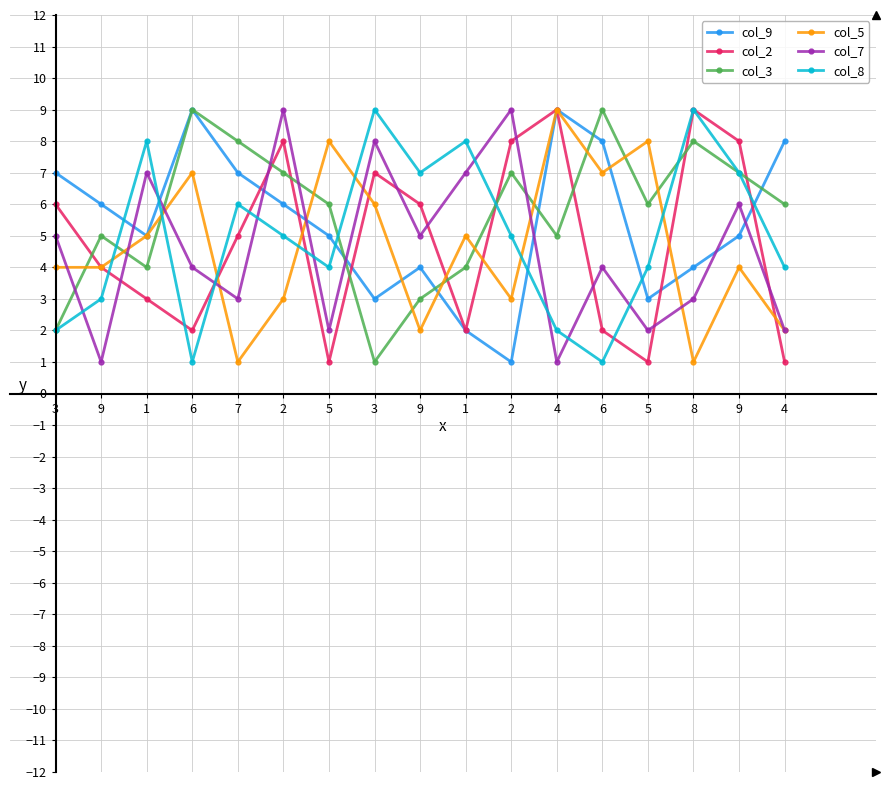

Reading left to right, extract all data points from this chart.

col_9: 3=7	9=6	1=5	6=9	7=7	2=6	5=5	3=3	9=4	1=2	2=1	4=9	6=8	5=3	8=4	9=5	4=8
col_2: 3=6	9=4	1=3	6=2	7=5	2=8	5=1	3=7	9=6	1=2	2=8	4=9	6=2	5=1	8=9	9=8	4=1
col_3: 3=2	9=5	1=4	6=9	7=8	2=7	5=6	3=1	9=3	1=4	2=7	4=5	6=9	5=6	8=8	9=7	4=6
col_5: 3=4	9=4	1=5	6=7	7=1	2=3	5=8	3=6	9=2	1=5	2=3	4=9	6=7	5=8	8=1	9=4	4=2
col_7: 3=5	9=1	1=7	6=4	7=3	2=9	5=2	3=8	9=5	1=7	2=9	4=1	6=4	5=2	8=3	9=6	4=2
col_8: 3=2	9=3	1=8	6=1	7=6	2=5	5=4	3=9	9=7	1=8	2=5	4=2	6=1	5=4	8=9	9=7	4=4